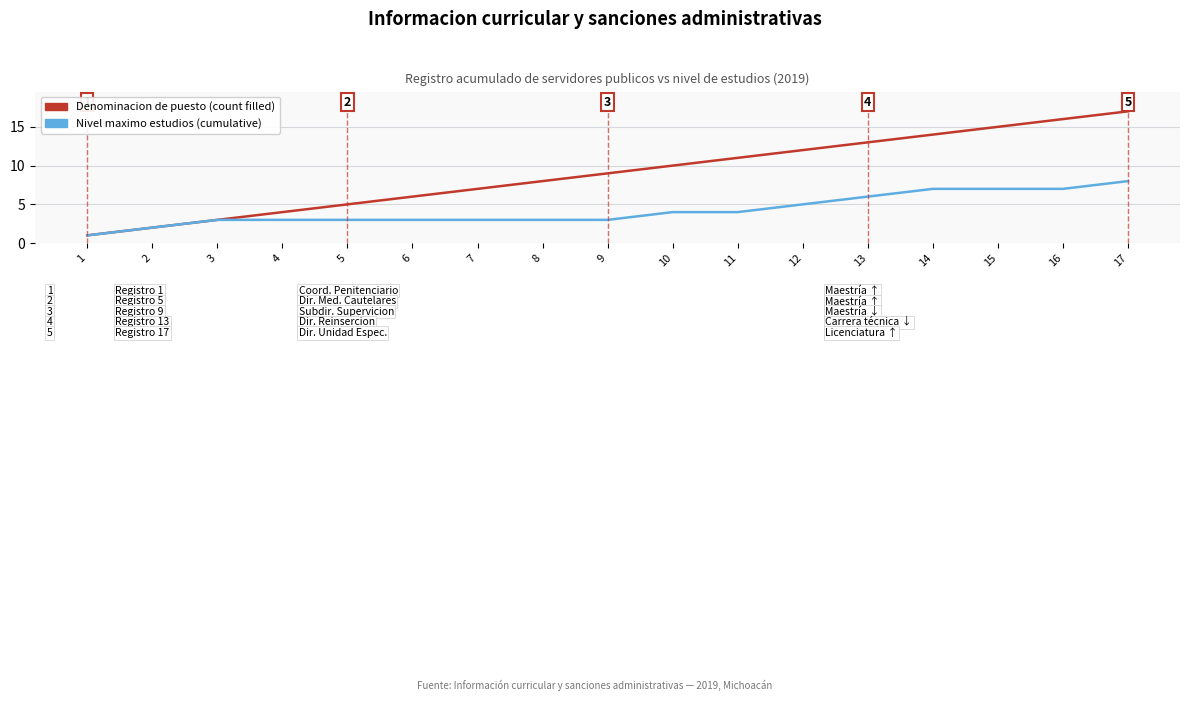

How many lines are shown in the chart?

2